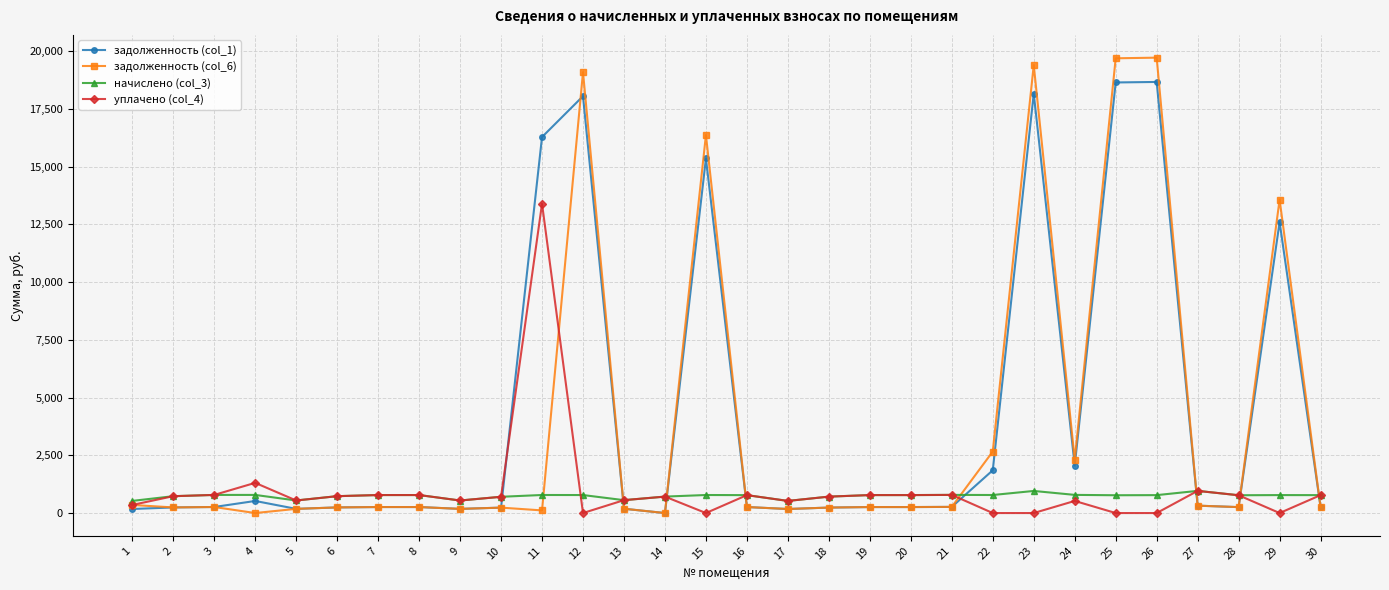

List the series in order of their peak value, highest first.

задолженность (col_6), задолженность (col_1), уплачено (col_4), начислено (col_3)